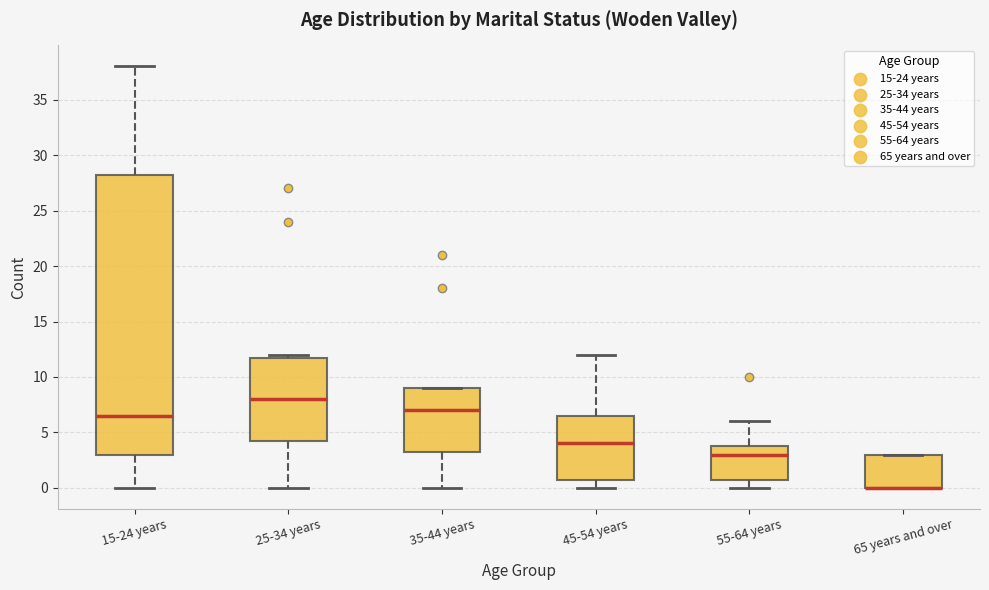

Which box is the tallest, from its lower edge to its upper edge?

15-24 years